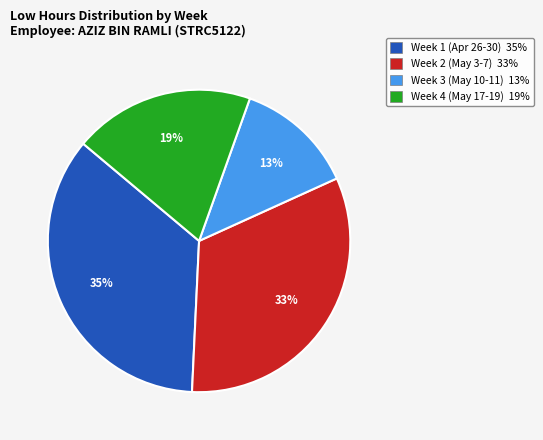

To the nearest percent, what is the average slice percentage?

25%